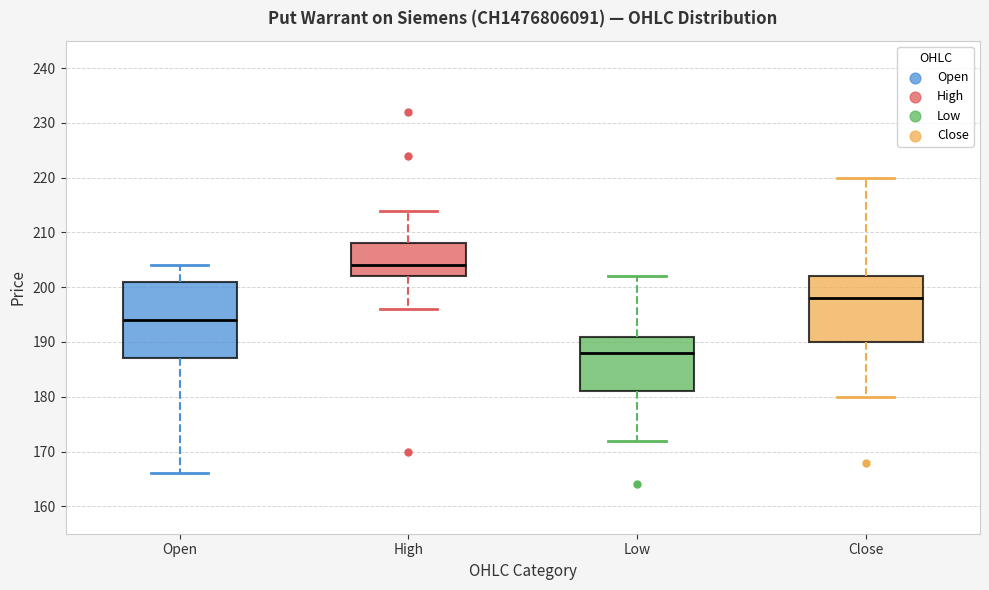

Reading left to right, transcribe this box plot: for each box, give where its median line is, the range the box spans, and where its two whiskers end, as read against the y-axis. The values are not printed on the chart, so give them approximately, as read against the axis.

Open: median 194, box 187 to 201, whiskers 166 to 204
High: median 204, box 202 to 208, whiskers 196 to 214
Low: median 188, box 181 to 191, whiskers 172 to 202
Close: median 198, box 190 to 202, whiskers 180 to 220